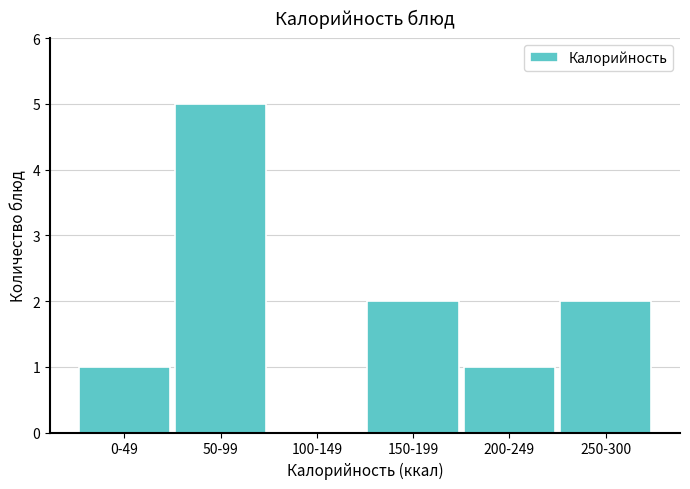

Reading left to right, list all the values displayed in this chart.

0-49=1	50-99=5	100-149=0	150-199=2	200-249=1	250-300=2